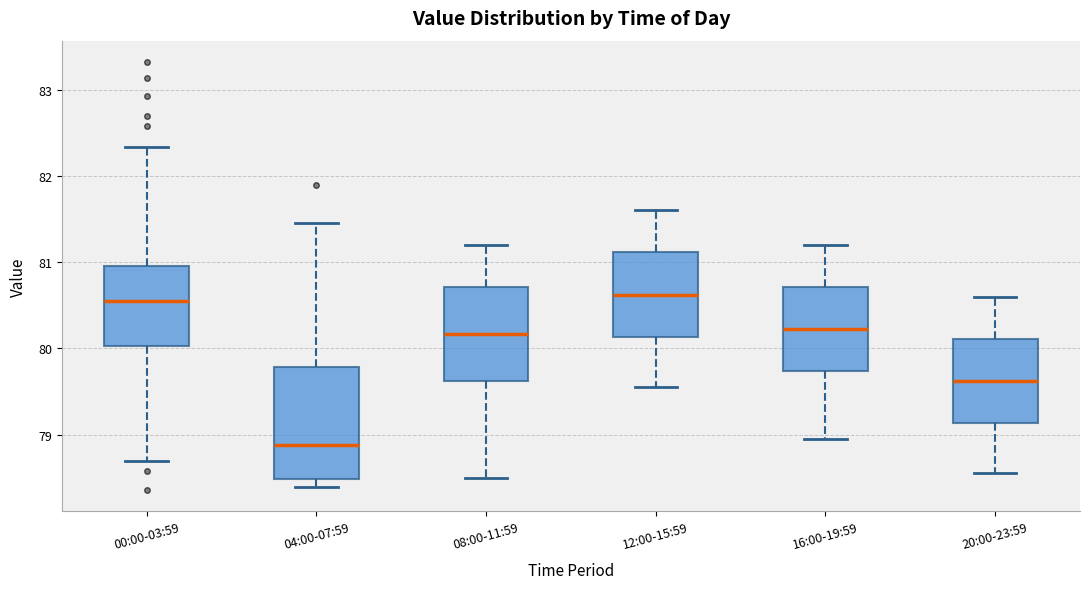

Reading left to right, read every box against the y-axis: the position of its median line, the range the box covers, and the ends of its whiskers. The values are not printed on the chart, so give them approximately, as read against the axis.

00:00-03:59: median 80.5, box 80.0 to 81.0, whiskers 78.7 to 82.3
04:00-07:59: median 78.9, box 78.5 to 79.8, whiskers 78.4 to 81.5
08:00-11:59: median 80.2, box 79.6 to 80.7, whiskers 78.5 to 81.2
12:00-15:59: median 80.6, box 80.1 to 81.1, whiskers 79.6 to 81.6
16:00-19:59: median 80.2, box 79.7 to 80.7, whiskers 79.0 to 81.2
20:00-23:59: median 79.6, box 79.1 to 80.1, whiskers 78.6 to 80.6